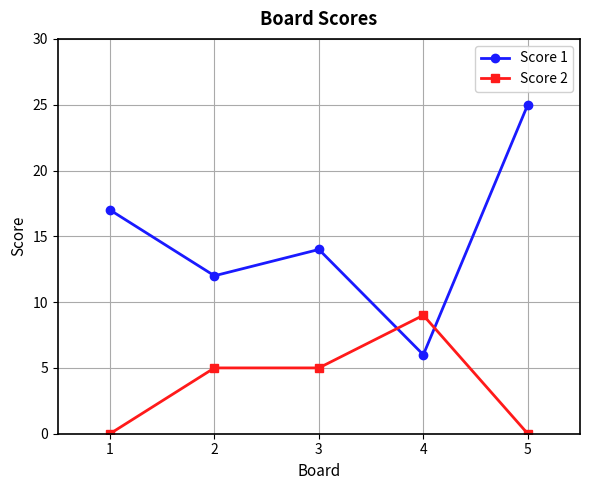

True or false: Score 1 has a value of 14 at 3.

True